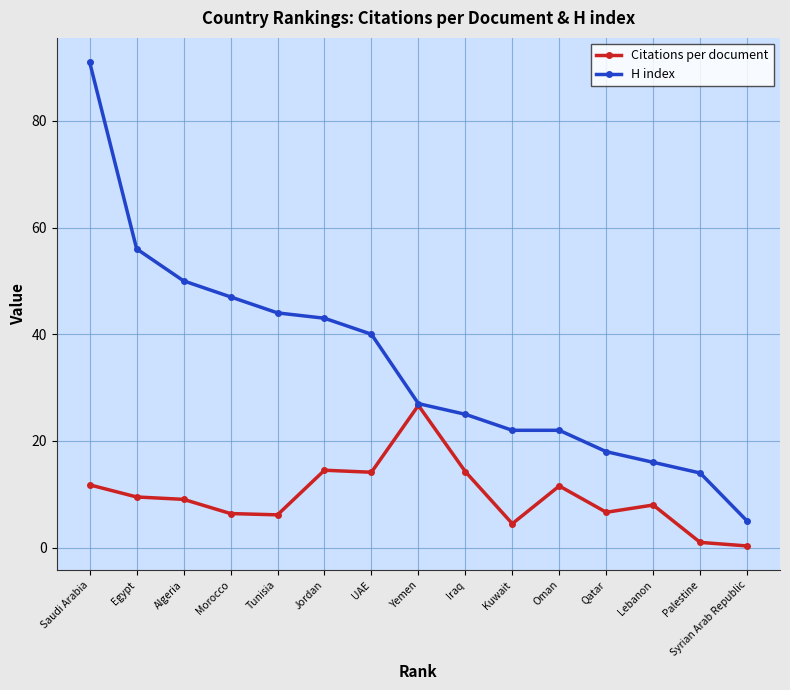

True or false: Citations per document has more than 0 interior local peaks.

True